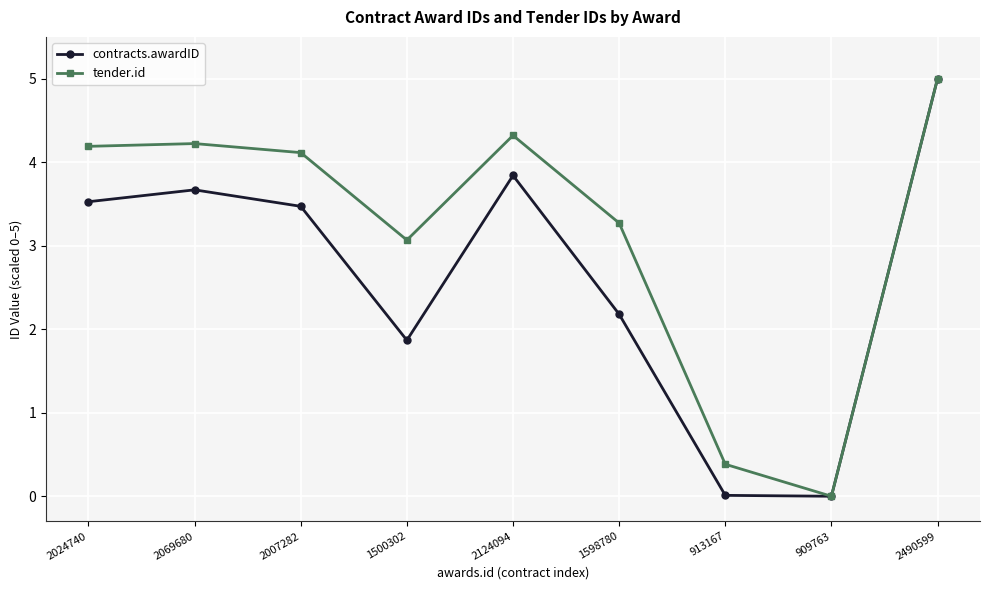

Which series has the largest total across all categories?

tender.id